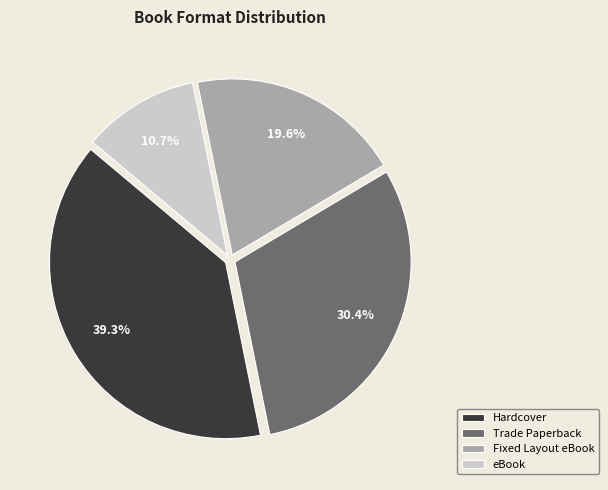

Is eBook the majority of the pie?

No